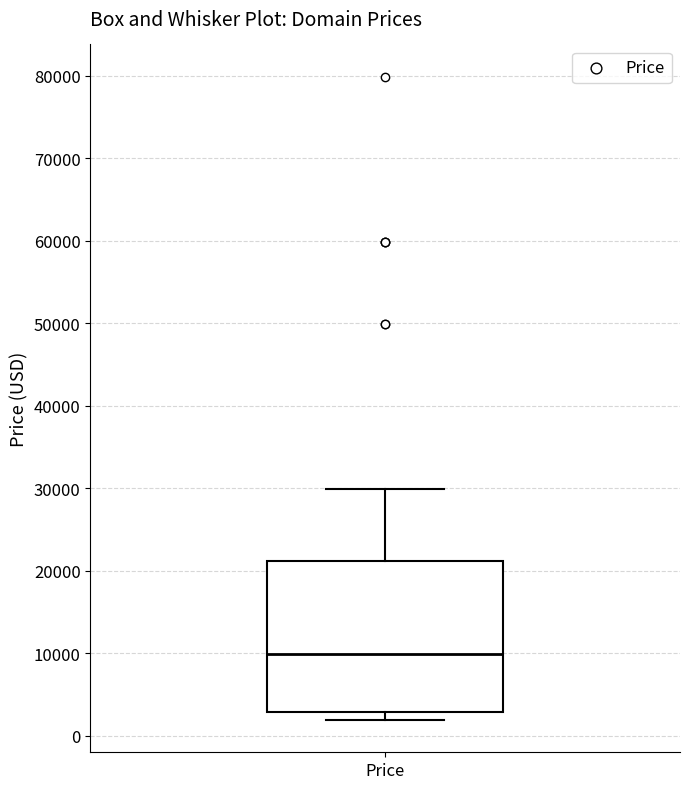

Where does the median line of the box for Price sit on the y-axis? The values are not printed on the chart, so give them approximately, as read against the axis.

10000